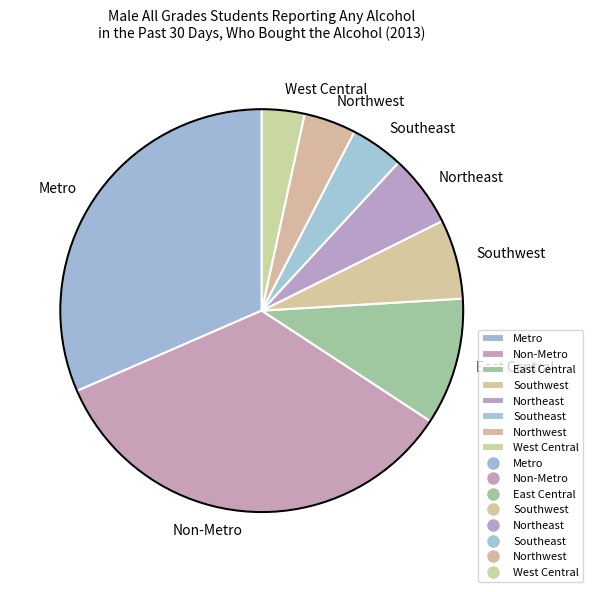

True or false: Metro accounts for 25% of the total.

False